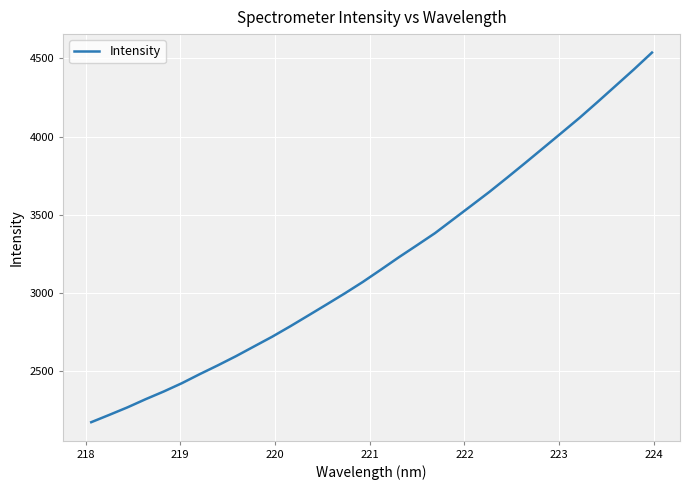

What is the greatest value displayed?

4535.9